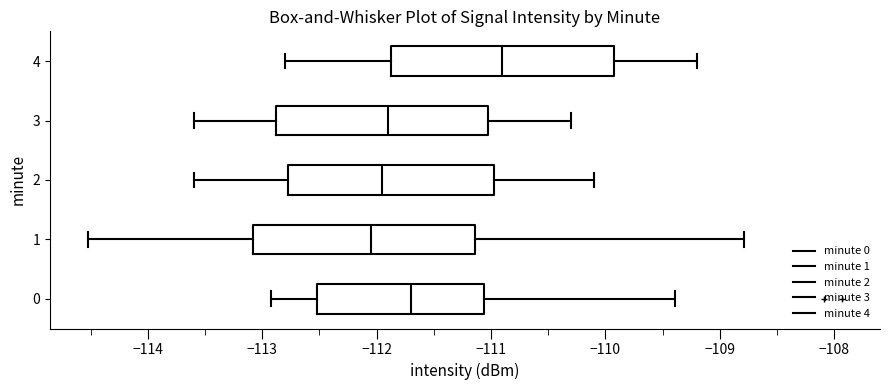

Where does the median line of the box at y = 2 sit on the x-axis? The values are not printed on the chart, so give them approximately, as read against the axis.

-111.9